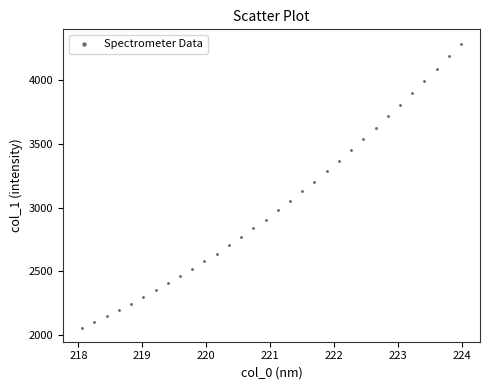

What is the range of Y values (max minus min)?

2227.6